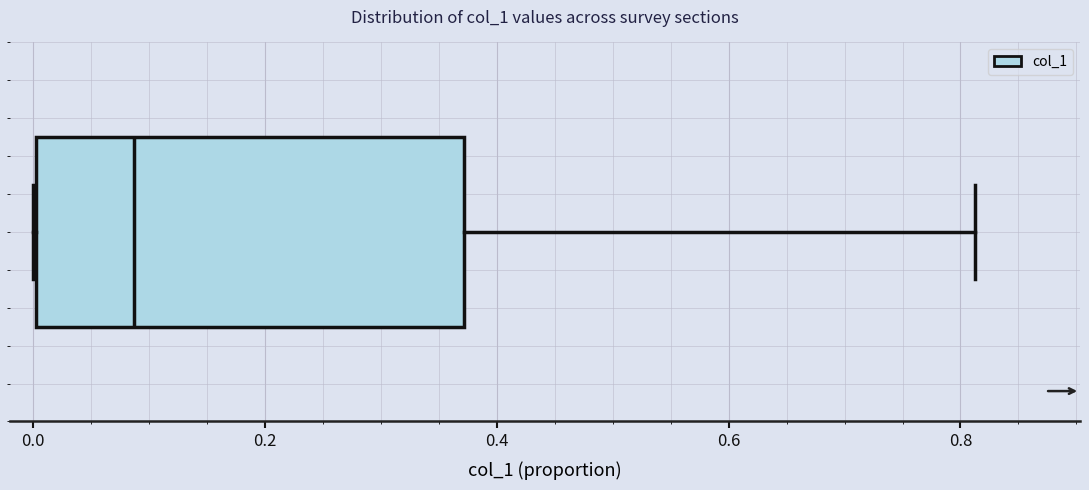

Read this box plot against the x-axis: the position of the median line, the range covered by the box, and the ends of both whiskers. The values are not printed on the chart, so give them approximately, as read against the axis.

median 0.08, box 0.00 to 0.38, whiskers 0.00 to 0.82